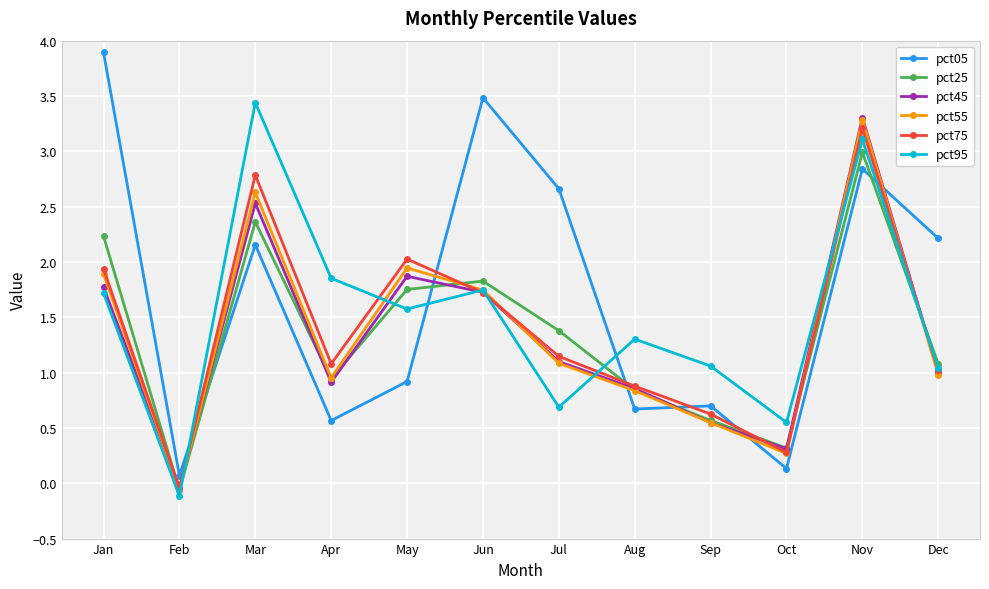

True or false: pct25 has more than 1 points higher than both neighbors.

True